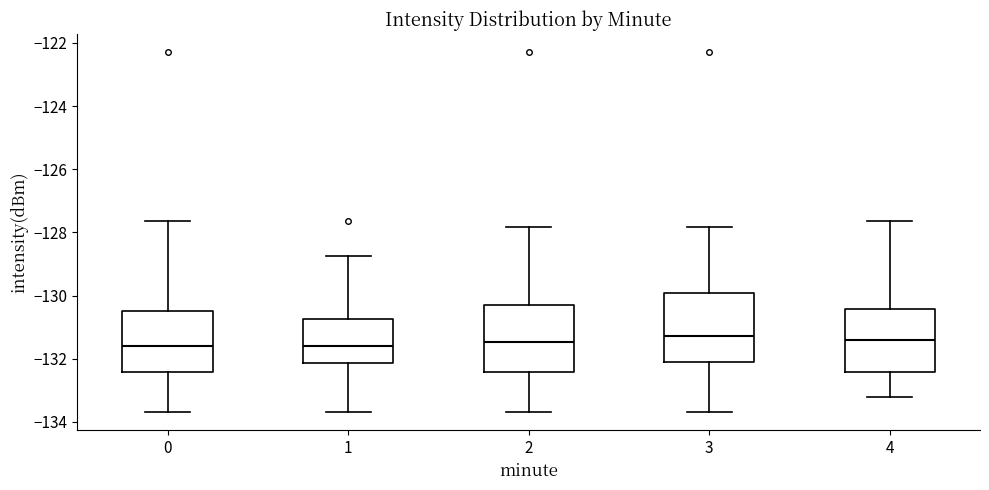

Reading left to right, transcribe this box plot: for each box, give where its median line is, the range the box spans, and where its two whiskers end, as read against the y-axis. The values are not printed on the chart, so give them approximately, as read against the axis.

0: median -131.6, box -132.4 to -130.4, whiskers -133.6 to -127.6
1: median -131.6, box -132.2 to -130.8, whiskers -133.6 to -128.8
2: median -131.4, box -132.4 to -130.4, whiskers -133.6 to -127.8
3: median -131.2, box -132.2 to -130.0, whiskers -133.6 to -127.8
4: median -131.4, box -132.4 to -130.4, whiskers -133.2 to -127.6